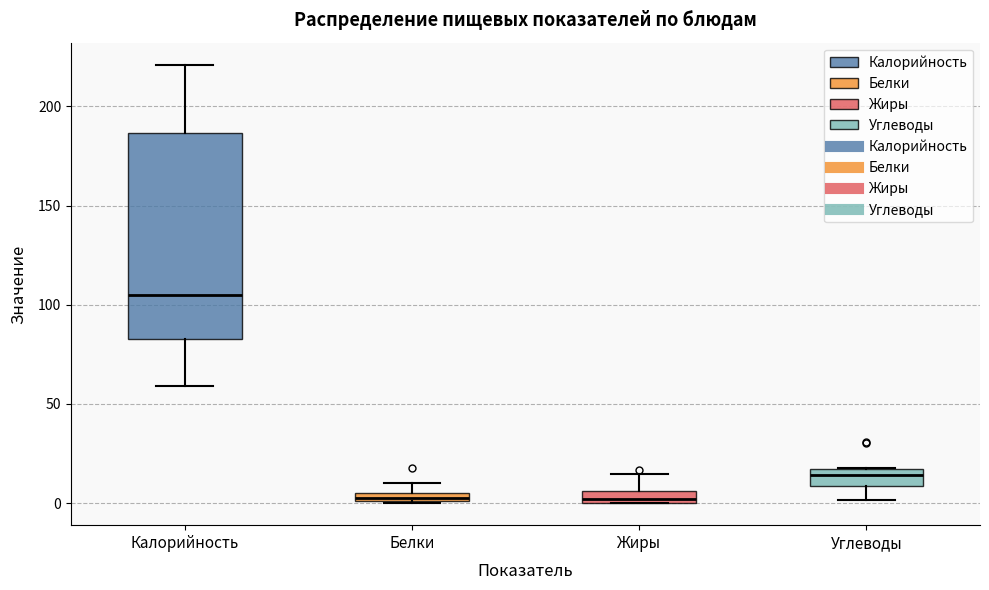

Comparing the boxes themselves (not the whiskers), which one is the tallest?

Калорийность